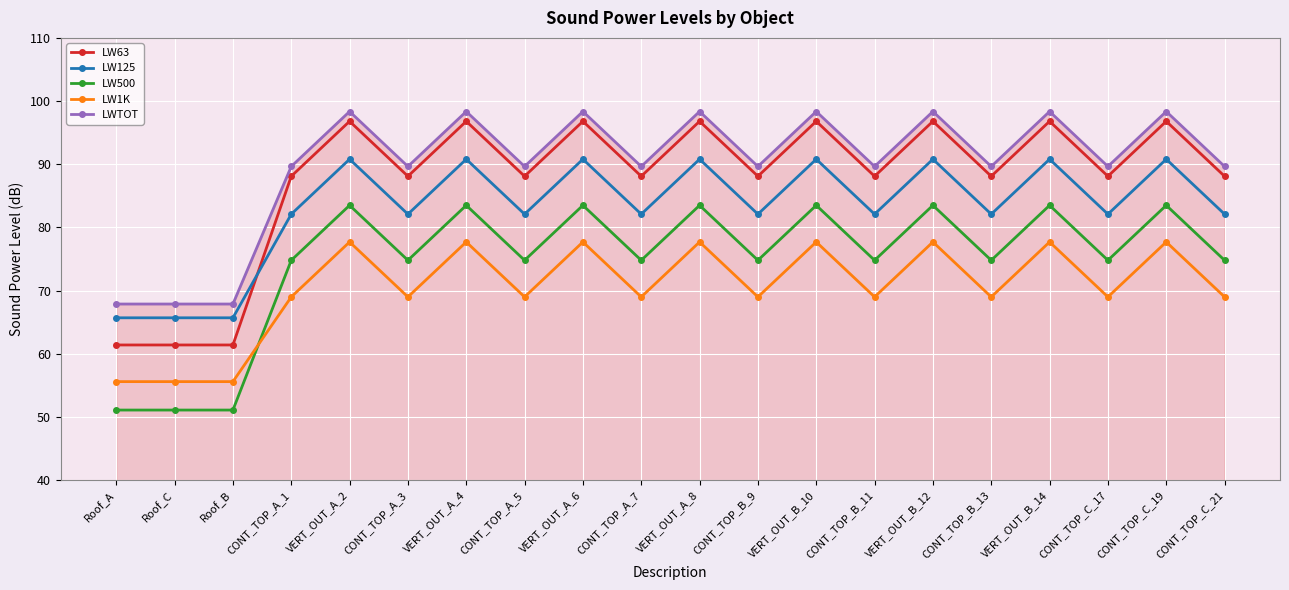

How many lines are shown in the chart?

5